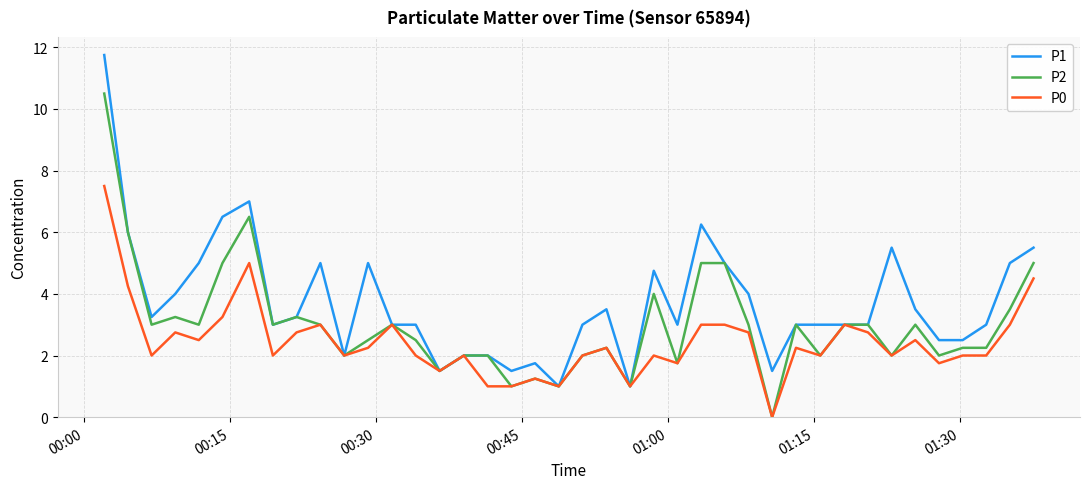

What are all the series names shown in the legend?

P1, P2, P0